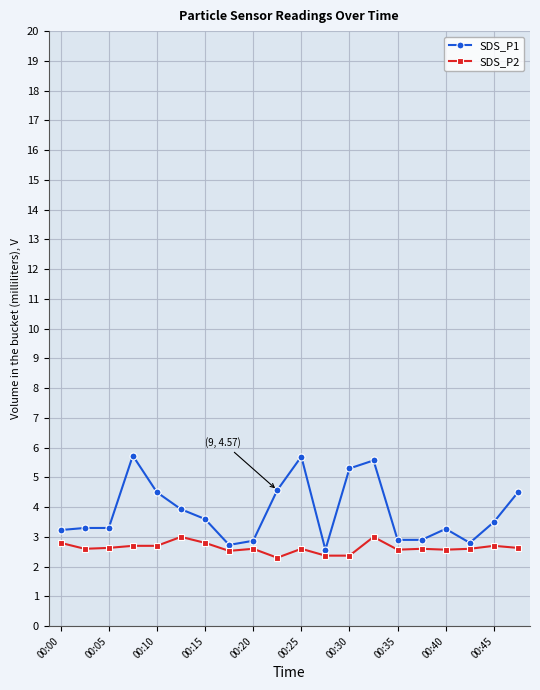

Which series has the widest spread of values?

SDS_P1